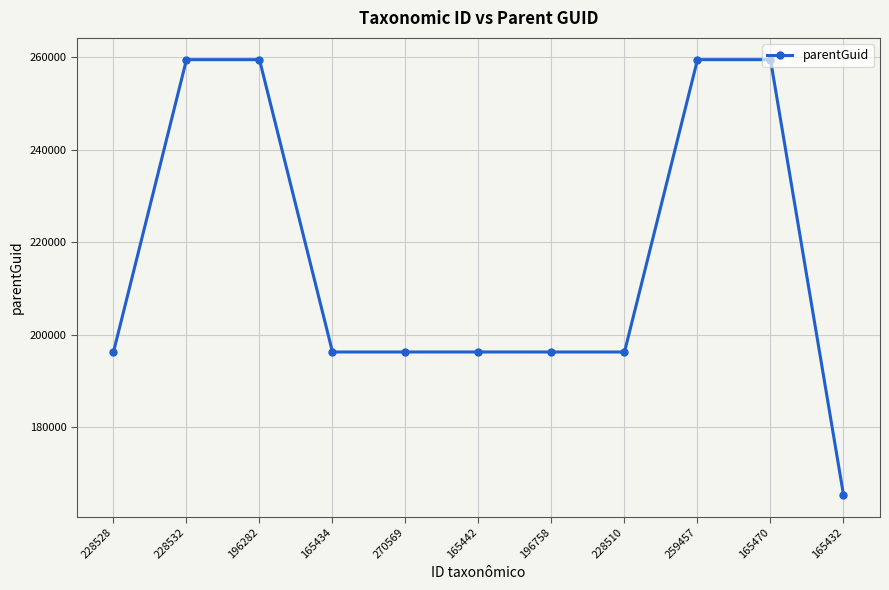

What is the label of the 8th point from the right?

165434